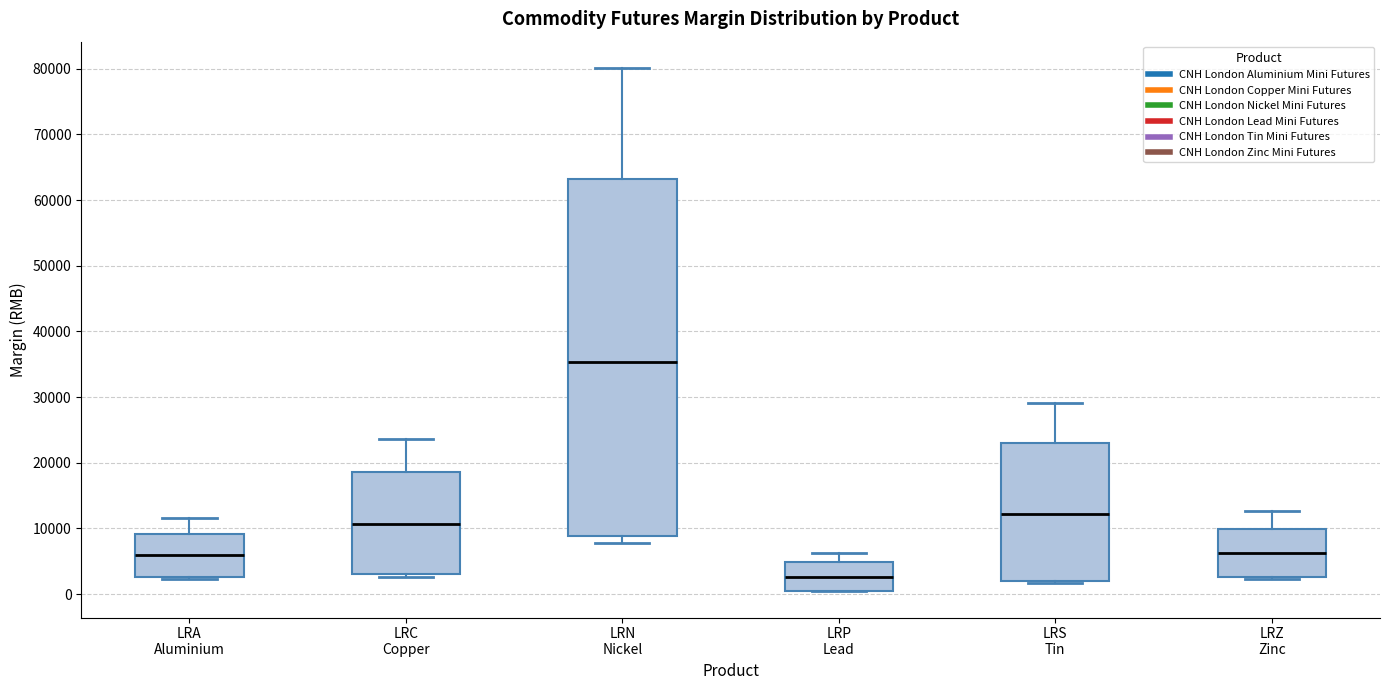

Which box is the tallest, from its lower edge to its upper edge?

LRN Nickel